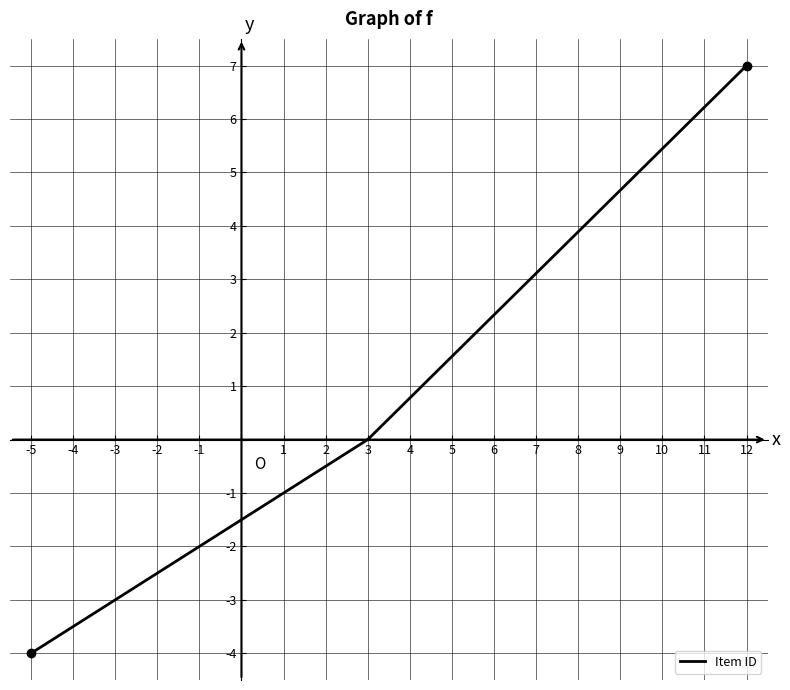

What is the sum of all values?

274.1